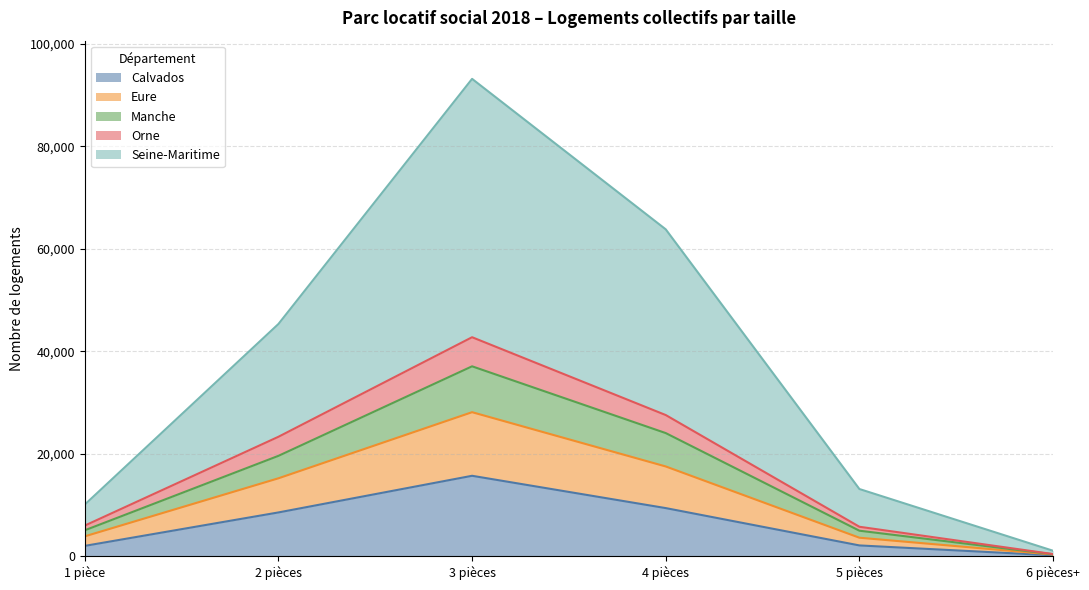

At which label does Calvados reach its peak?

3 pièces